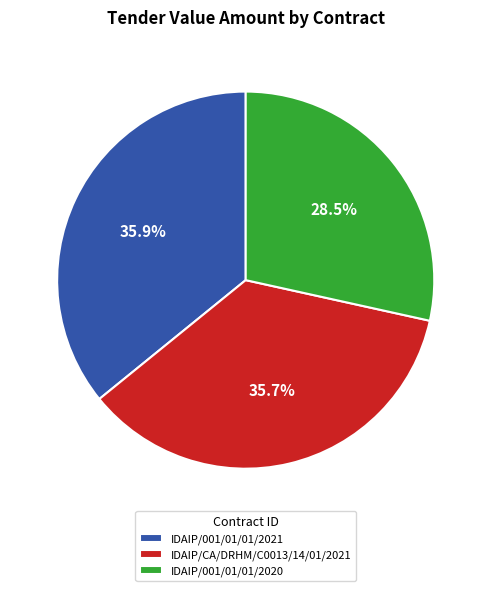

Count the number of slices in the pie.

3